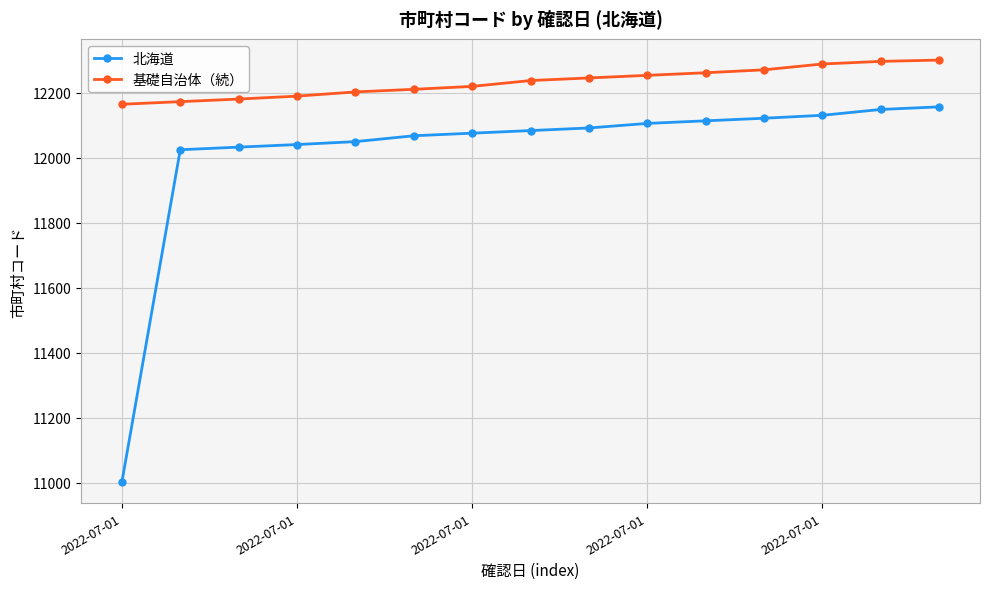

Which series has the widest spread of values?

北海道